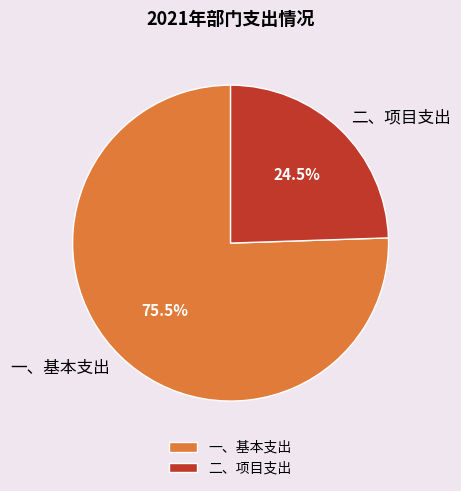

What portion of the pie excludes 一、基本支出?

24.5%